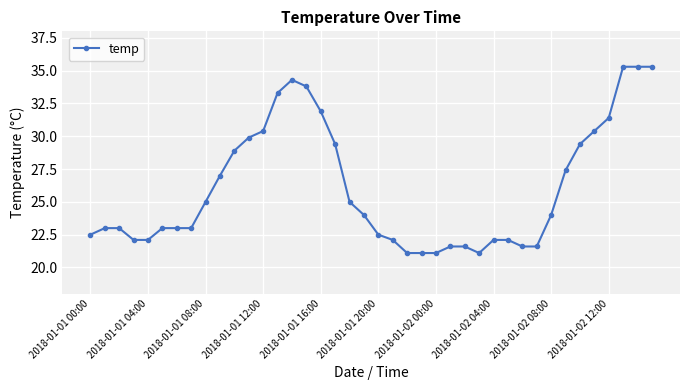

What is the maximum value shown in the chart?

35.3